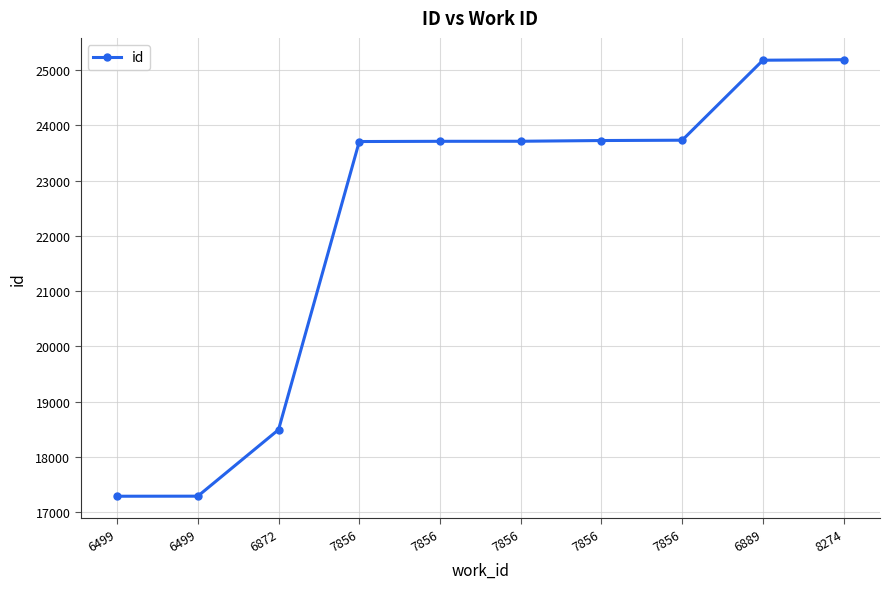

How many series are shown in this chart?

1